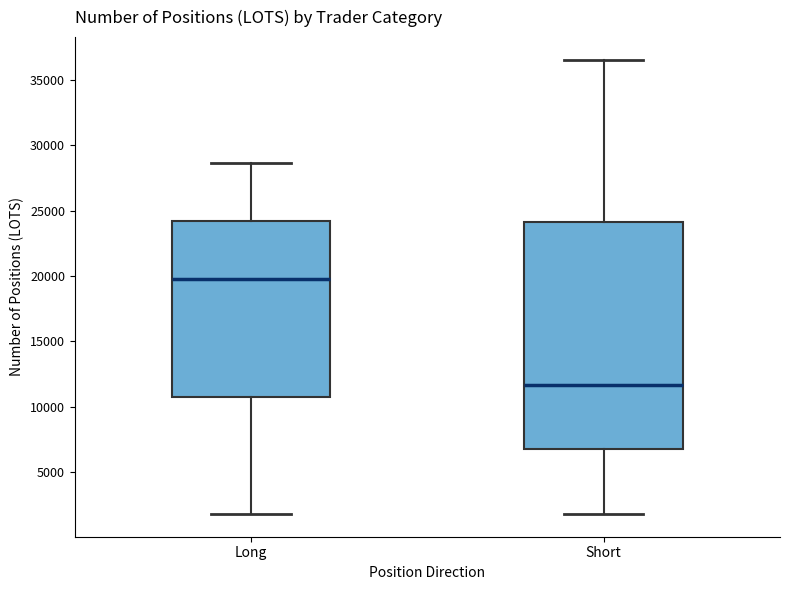

Reading left to right, transcribe this box plot: for each box, give where its median line is, the range the box spans, and where its two whiskers end, as read against the y-axis. The values are not printed on the chart, so give them approximately, as read against the axis.

Long: median 19500, box 11000 to 24000, whiskers 2000 to 28500
Short: median 11500, box 6500 to 24000, whiskers 2000 to 36500